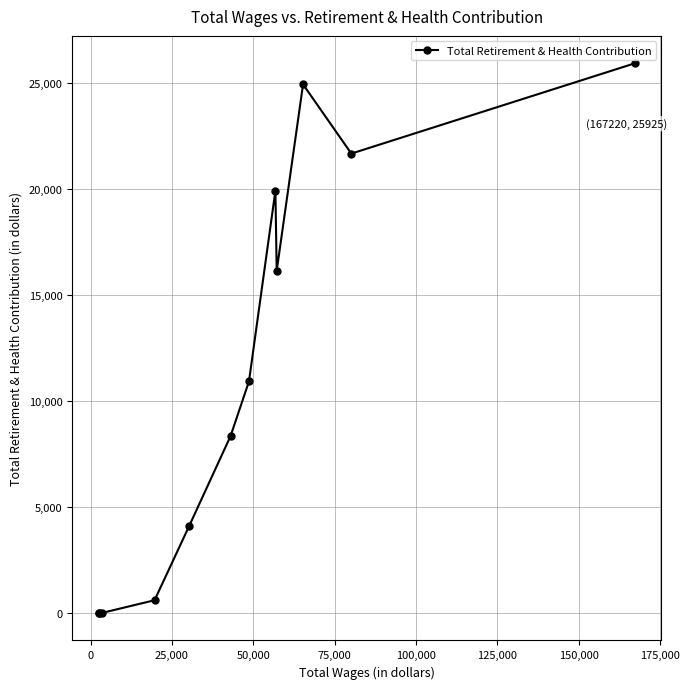

What is the average value?

11046